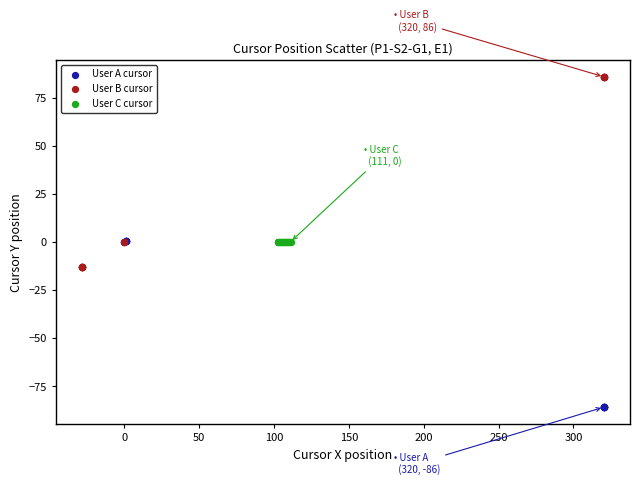

Which series reaches the maximum Y coordinate?

User B cursor